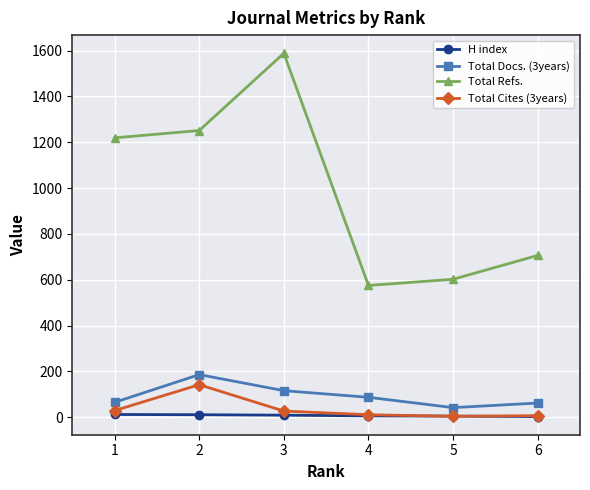

How many interior local peaks does the Total Docs. (3years) series have?

1